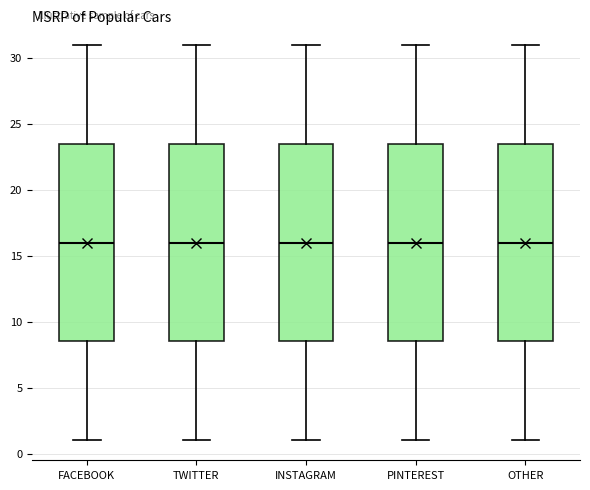

Reading left to right, read every box against the y-axis: the position of its median line, the range the box covers, and the ends of its whiskers. The values are not printed on the chart, so give them approximately, as read against the axis.

FACEBOOK: median 16.0, box 8.5 to 23.5, whiskers 1.0 to 31.0
TWITTER: median 16.0, box 8.5 to 23.5, whiskers 1.0 to 31.0
INSTAGRAM: median 16.0, box 8.5 to 23.5, whiskers 1.0 to 31.0
PINTEREST: median 16.0, box 8.5 to 23.5, whiskers 1.0 to 31.0
OTHER: median 16.0, box 8.5 to 23.5, whiskers 1.0 to 31.0